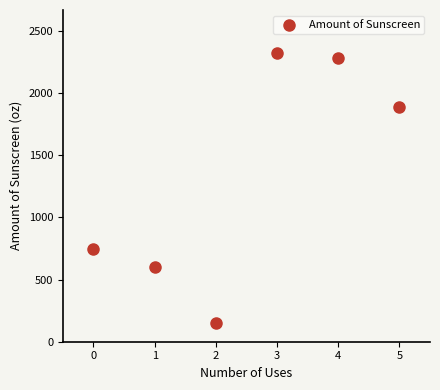

What is the average Y value?

1330.8